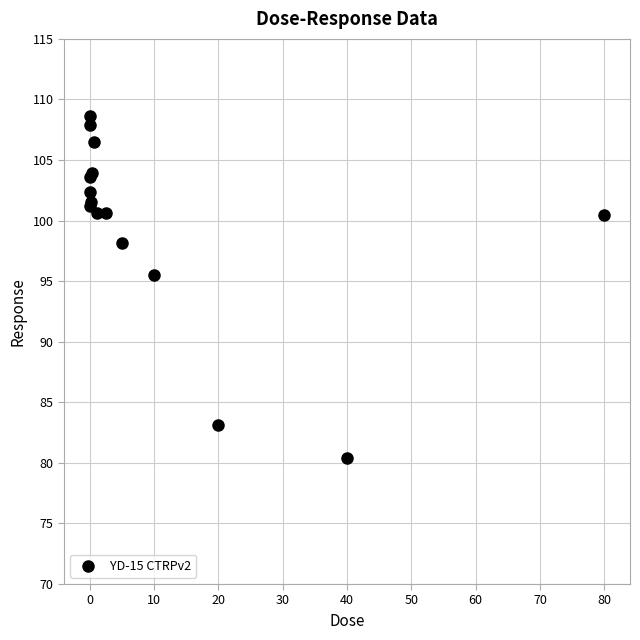

What Y value in the scatter plot is closest to 94?

95.5